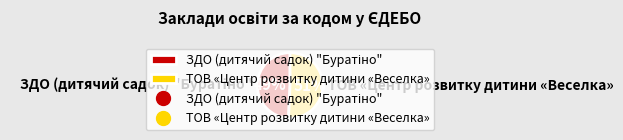

Is there any slice that represents more than half of the pie?

Yes